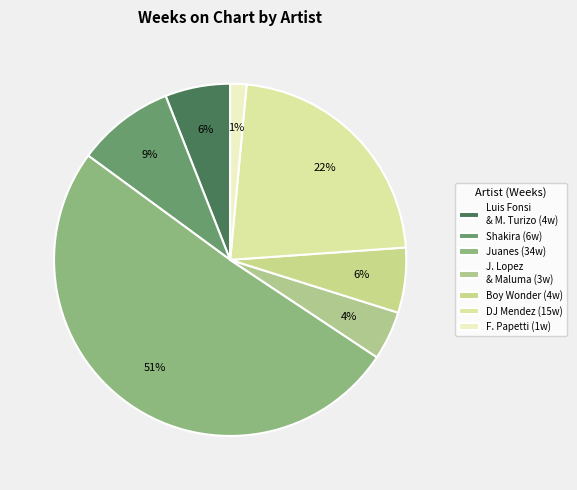

To the nearest percent, what is the difference between the largest and smallest slice percentages?

49%